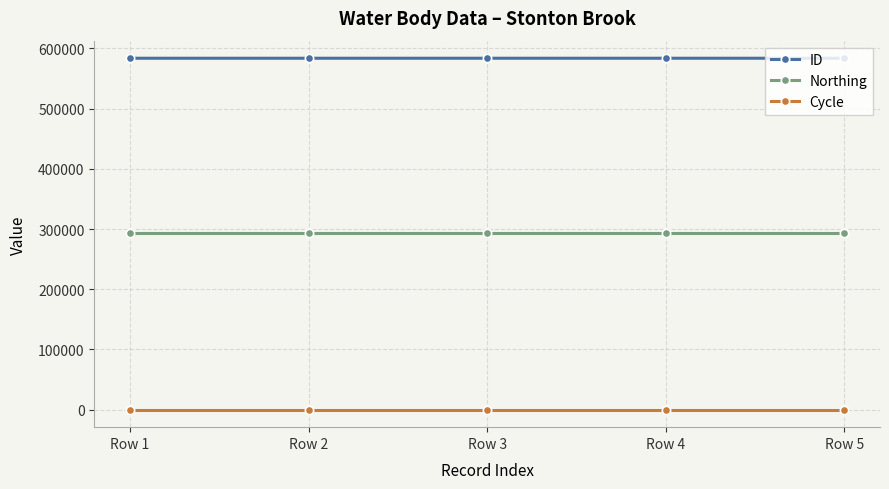

What is the sum of all Northing values?

1465690